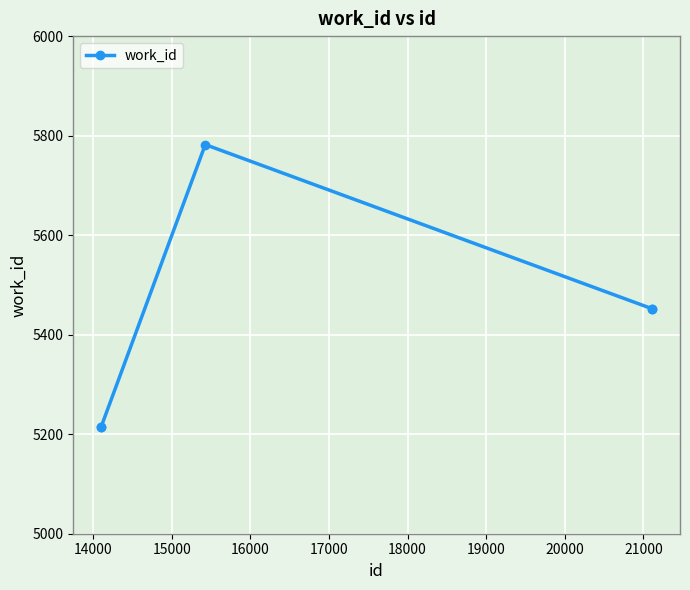

True or false: the data has more than 1 interior local peaks.

False